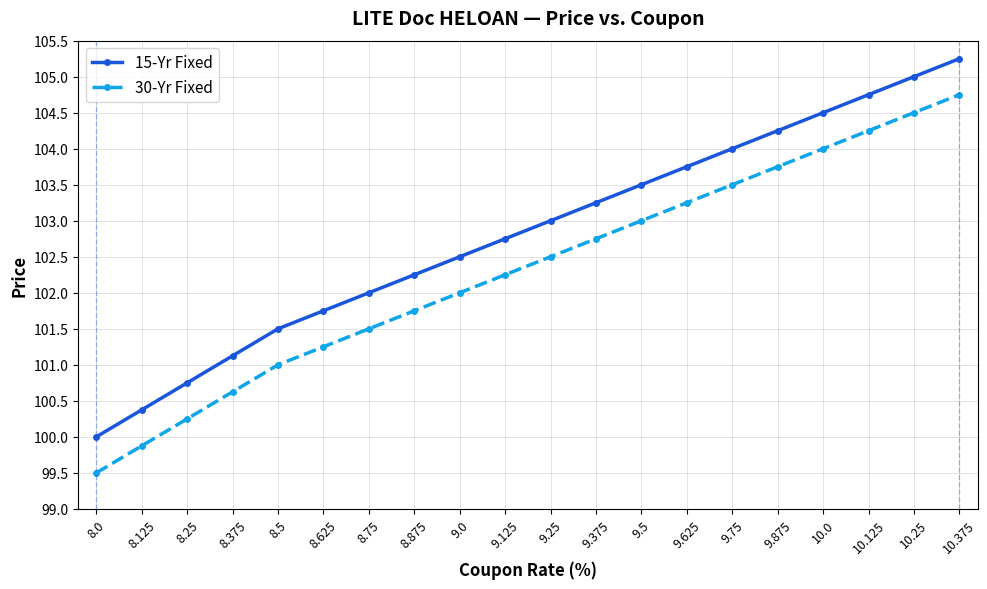

Which series has the largest total across all categories?

15-Yr Fixed